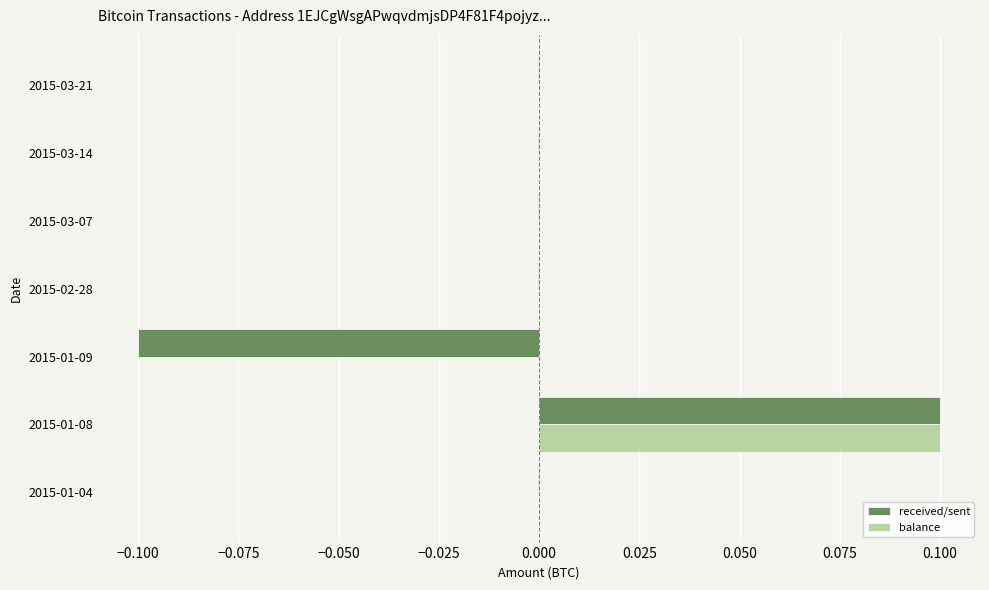

Which label corresponds to the largest value in the chart?

2015-01-08